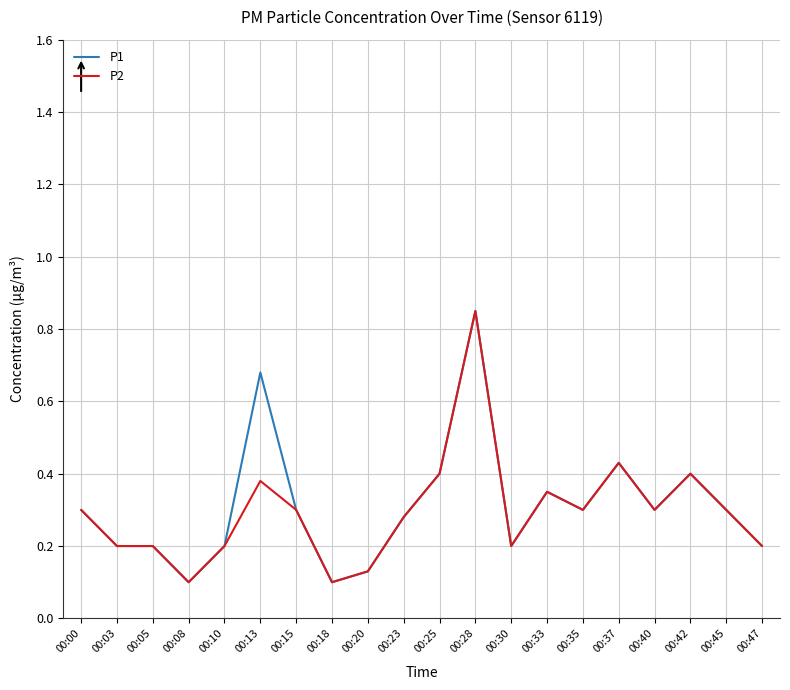

True or false: P1 has more than 0 interior local peaks.

True